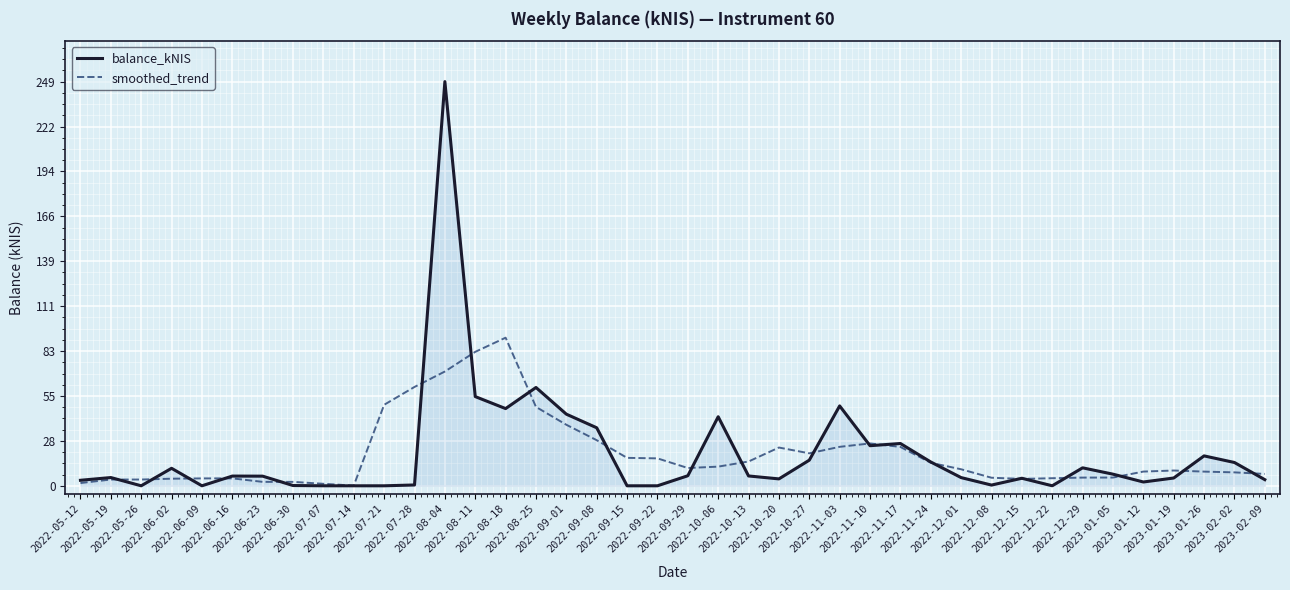

After their last crossing, which series has the higher values: balance_kNIS or smoothed_trend?

smoothed_trend